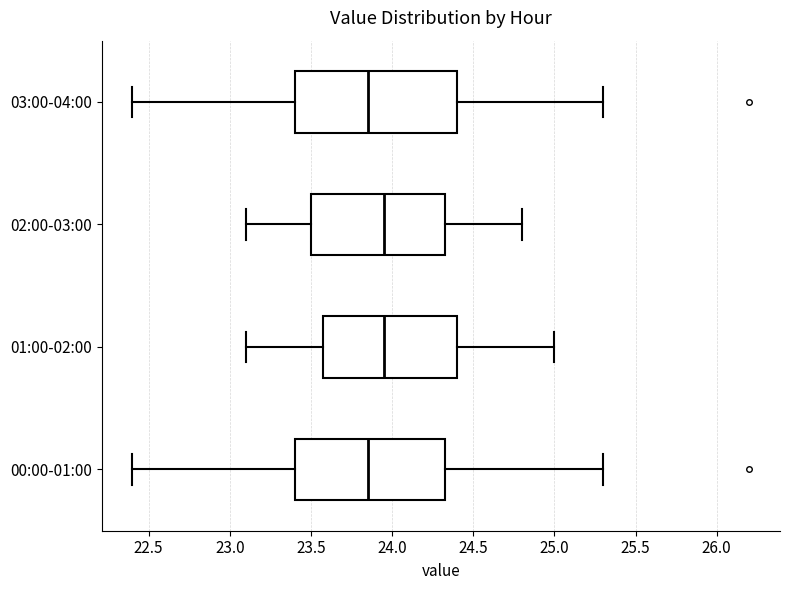

Reading bottom to top, read every box against the x-axis: the position of its median line, the range the box covers, and the ends of its whiskers. The values are not printed on the chart, so give them approximately, as read against the axis.

00:00-01:00: median 23.85, box 23.40 to 24.35, whiskers 22.40 to 25.30
01:00-02:00: median 23.95, box 23.60 to 24.40, whiskers 23.10 to 25.00
02:00-03:00: median 23.95, box 23.50 to 24.35, whiskers 23.10 to 24.80
03:00-04:00: median 23.85, box 23.40 to 24.40, whiskers 22.40 to 25.30